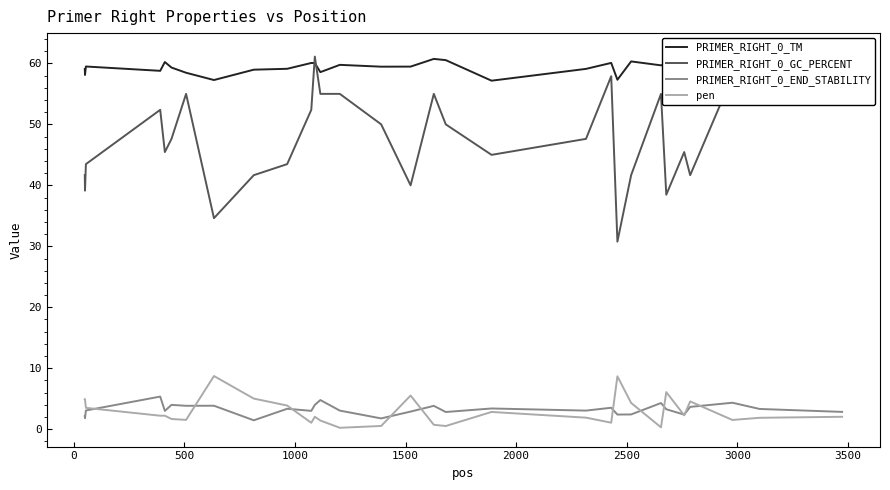

What is the value of the PRIMER_RIGHT_0_TM point at the 18th from the left?

60.5